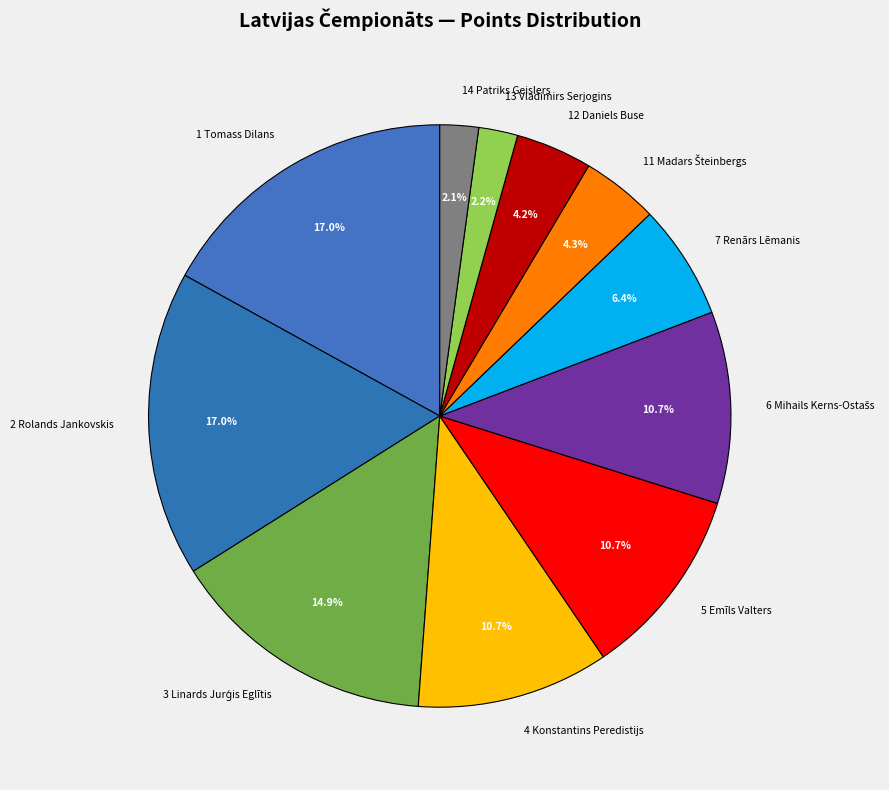

Count the number of slices in the pie.

11